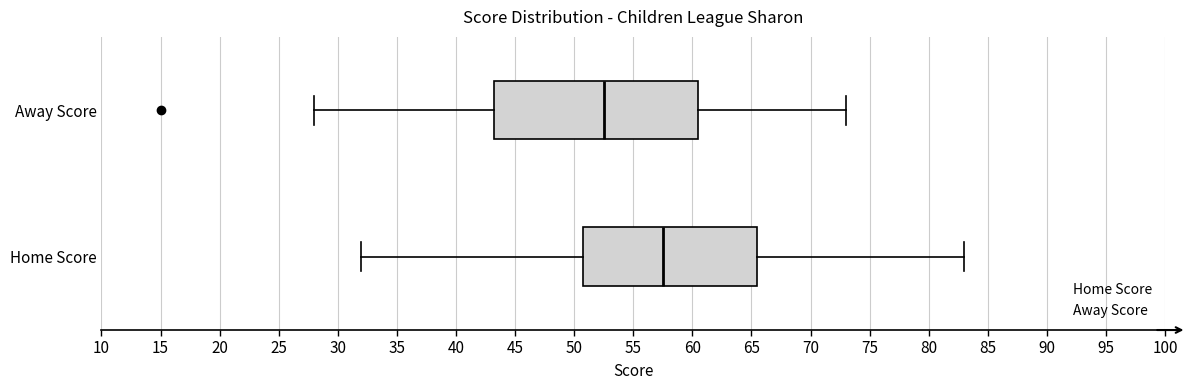

Where does the right whisker of the box for Away Score end on the x-axis? The values are not printed on the chart, so give them approximately, as read against the axis.

73.0